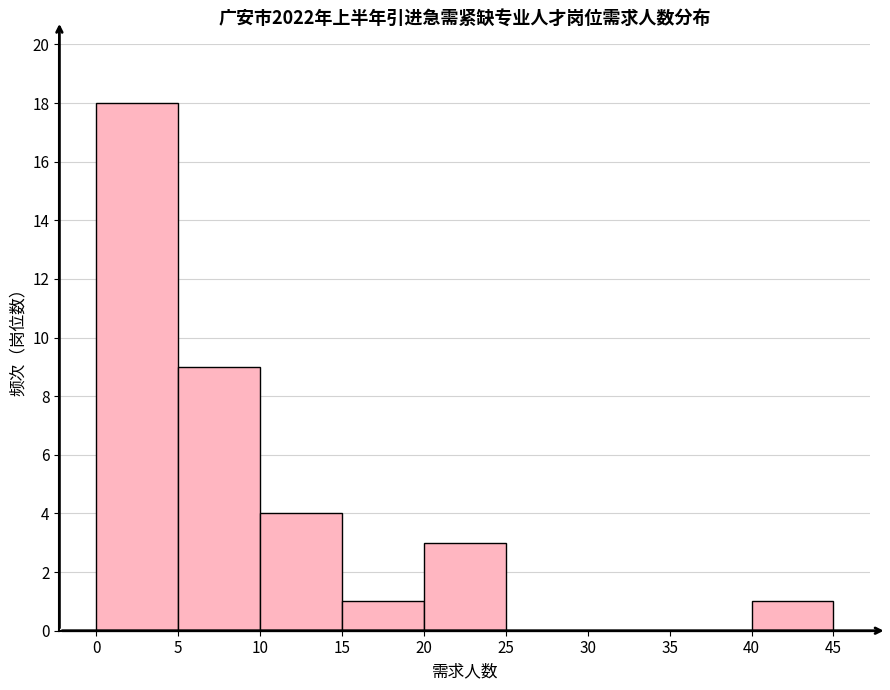

Reading left to right, list every bar in this chart as the range it spans on the x-axis followed by its height. The values are not printed on the chart, so give them approximately, as read against the axis.

0 to 5: 18
5 to 10: 9
10 to 15: 4
15 to 20: 1
20 to 25: 3
25 to 30: 0
30 to 35: 0
35 to 40: 0
40 to 45: 1